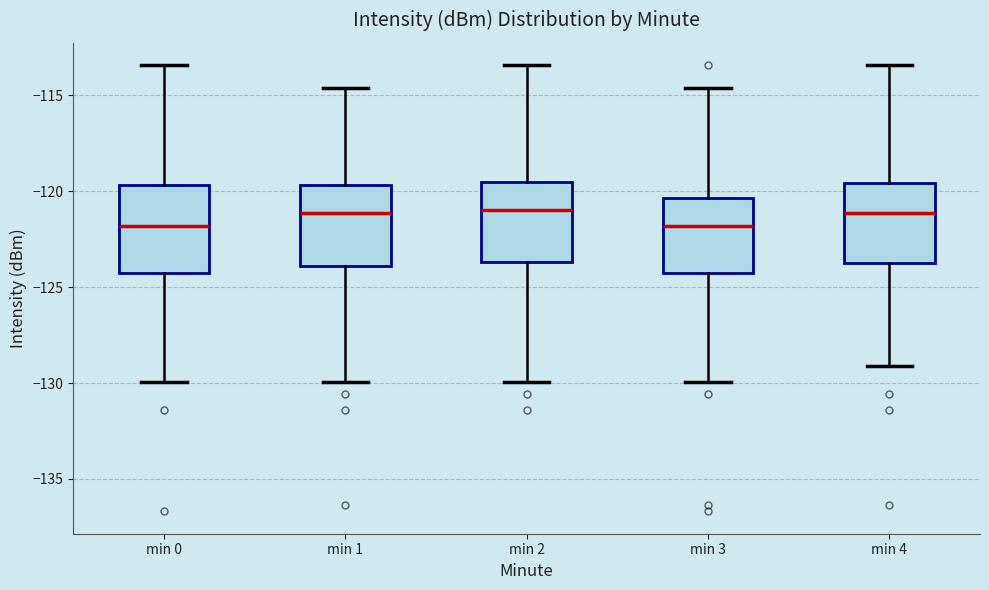

Where does the median line of the box for min 3 sit on the y-axis? The values are not printed on the chart, so give them approximately, as read against the axis.

-122.0